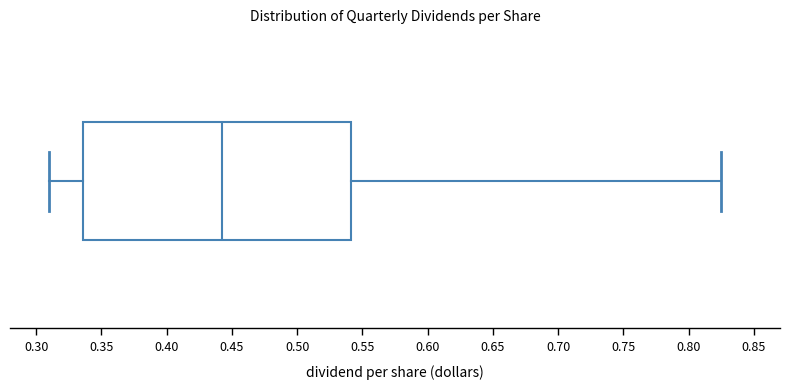

Read this box plot against the x-axis: the position of the median line, the range covered by the box, and the ends of both whiskers. The values are not printed on the chart, so give them approximately, as read against the axis.

median 0.445, box 0.335 to 0.540, whiskers 0.310 to 0.825